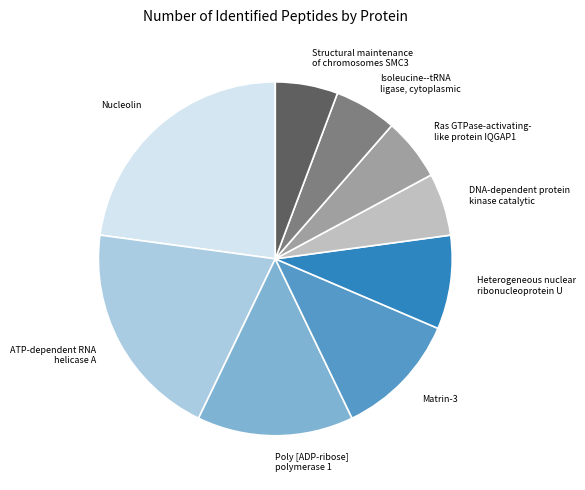

Which category has the biggest portion of the pie?

Nucleolin